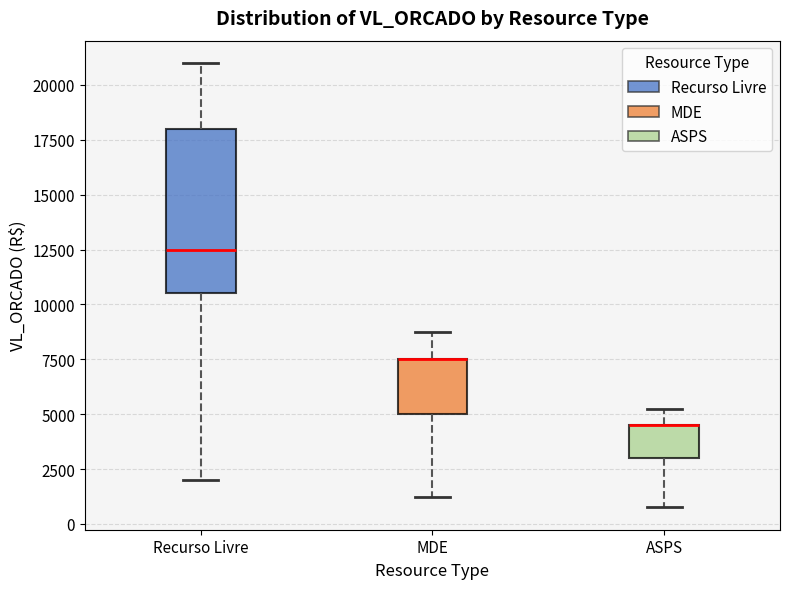

Where does the median line of the box for Recurso Livre sit on the y-axis? The values are not printed on the chart, so give them approximately, as read against the axis.

12500